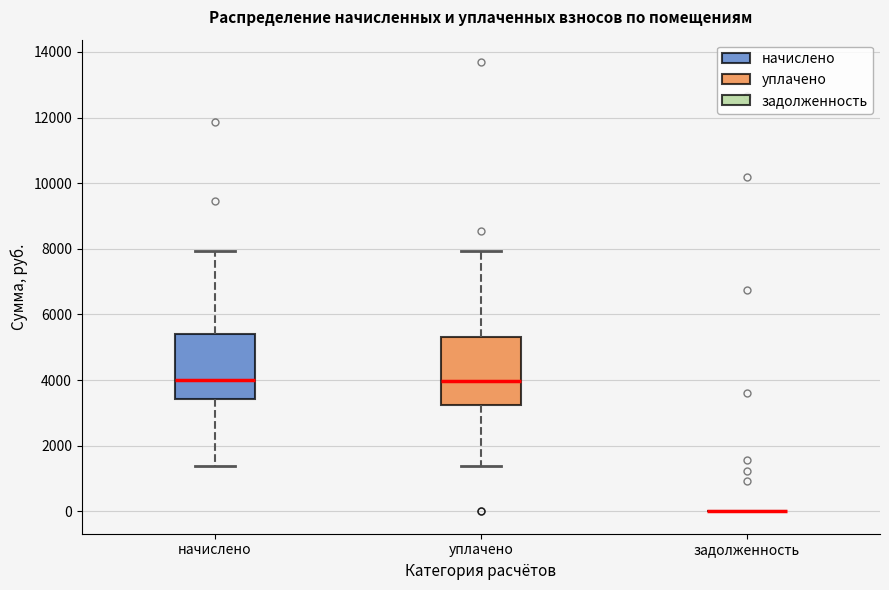

Reading left to right, read every box against the y-axis: the position of its median line, the range the box covers, and the ends of its whiskers. The values are not printed on the chart, so give them approximately, as read against the axis.

начислено: median 4000, box 3400 to 5400, whiskers 1400 to 8000
уплачено: median 4000, box 3200 to 5400, whiskers 1400 to 8000
задолженность: box collapsed to a line at 0, whiskers 0 to 0